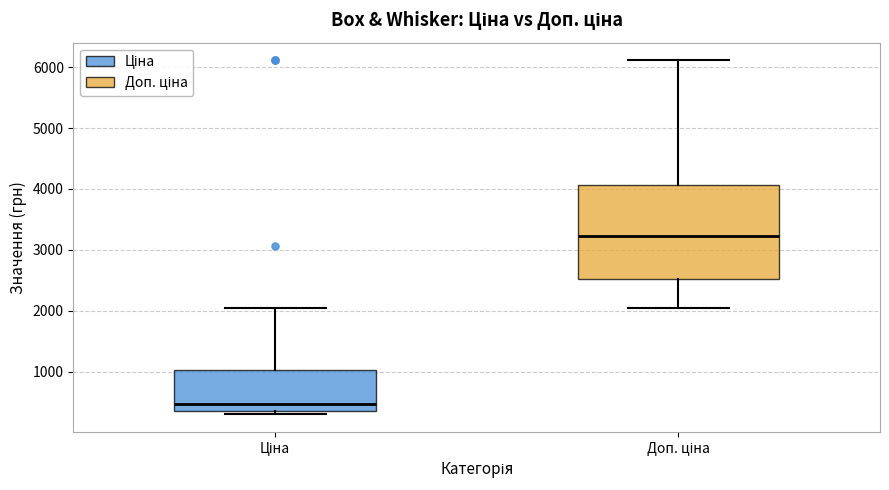

Comparing the boxes themselves (not the whiskers), which one is the tallest?

Доп. ціна